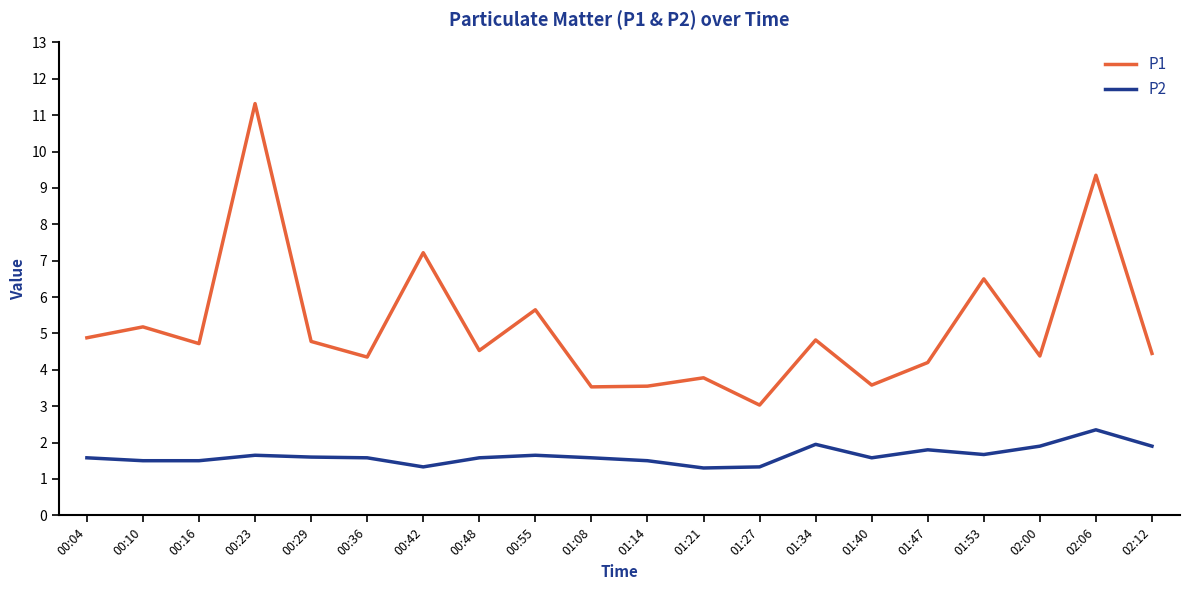

What is the sum of all P2 values?

32.8